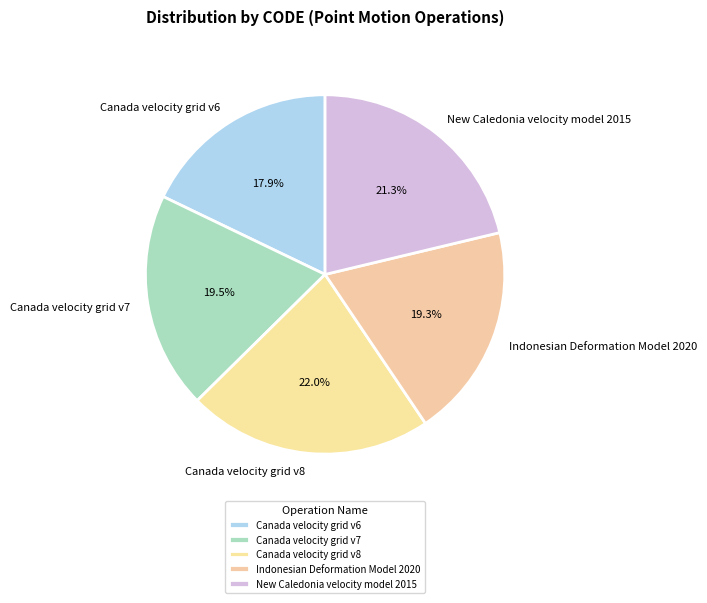

What is the smallest slice in the pie chart?

Canada velocity grid v6